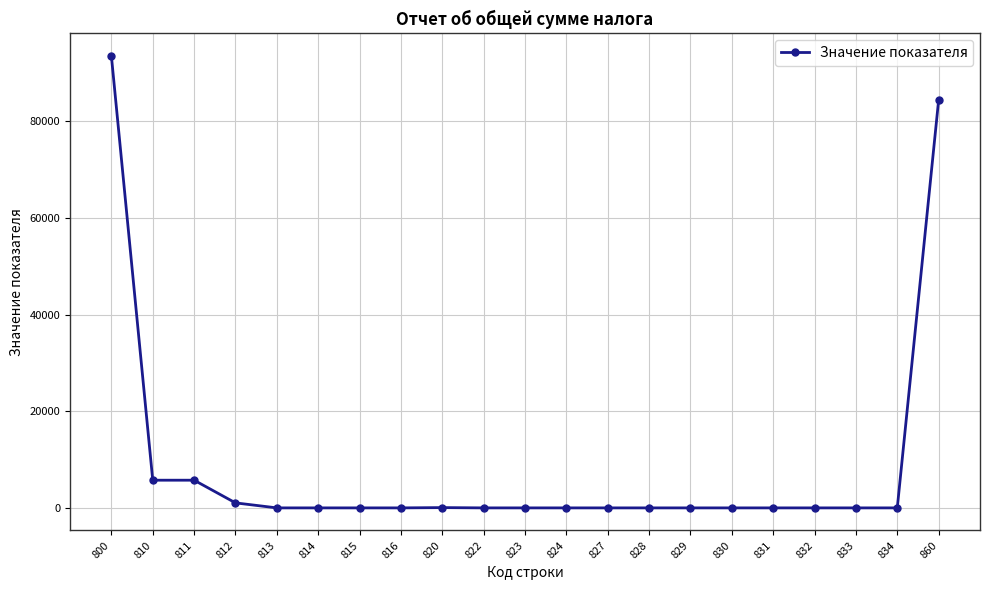

What is the average value?

9065